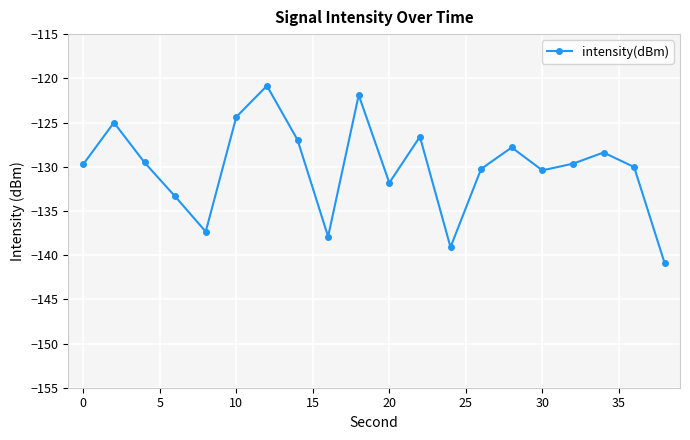

What is the minimum value shown in the chart?

-140.9